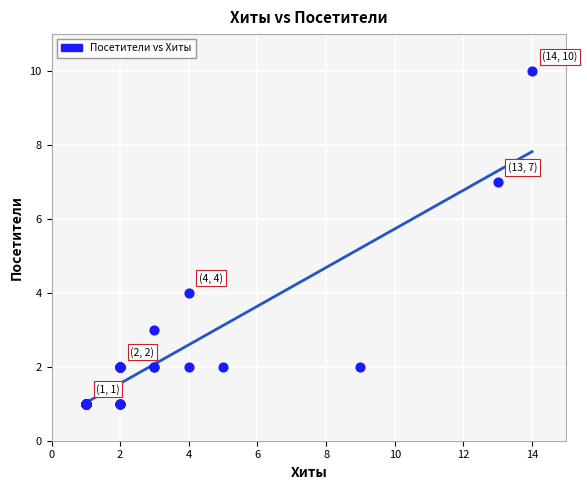

What Y value in the scatter plot is closest to 5?

4